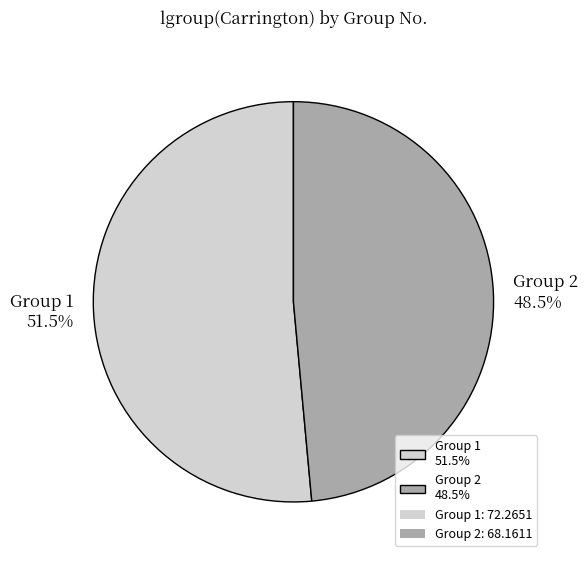

Which category has the smallest portion of the pie?

Group 2 48.5%